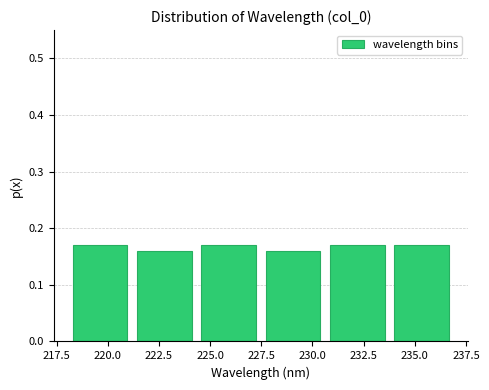

Reading left to right, transcribe this chart: for each bar, give the range it covers on the x-axis and its height. Neither the bar edges nor the heights are printed on the chart, so give them approximately, as read against the axes.

218.0 to 221.0: 0.17
221.0 to 224.5: 0.16
224.5 to 227.5: 0.17
227.5 to 230.5: 0.16
230.5 to 234.0: 0.17
234.0 to 237.0: 0.17